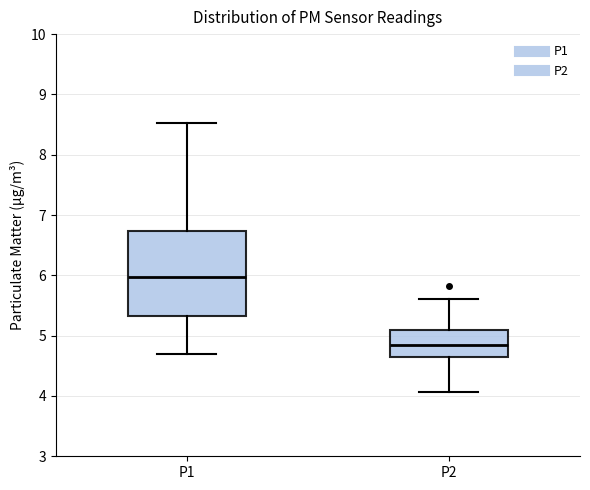

Comparing the boxes themselves (not the whiskers), which one is the tallest?

P1